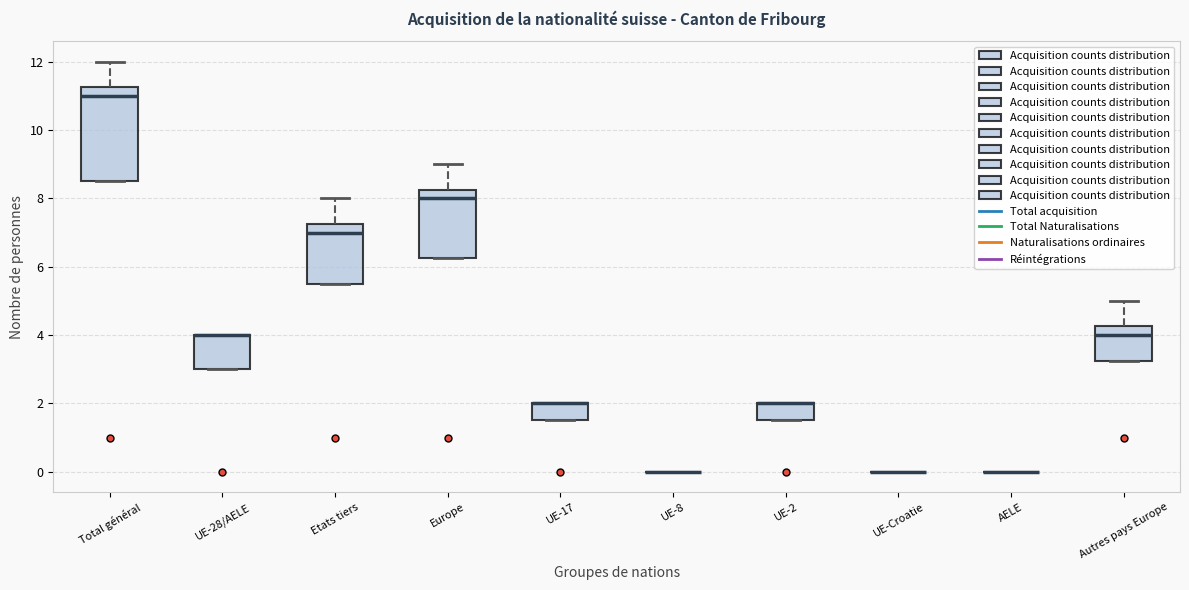

Where does the upper whisker of the box for Autres pays Europe end on the y-axis? The values are not printed on the chart, so give them approximately, as read against the axis.

5.0